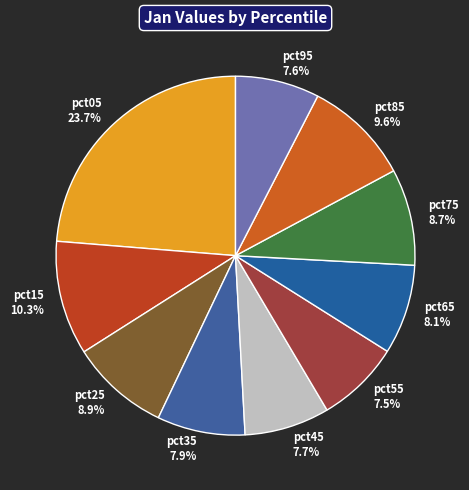

Is the sum of pct55 and pct75 greater than half?

No